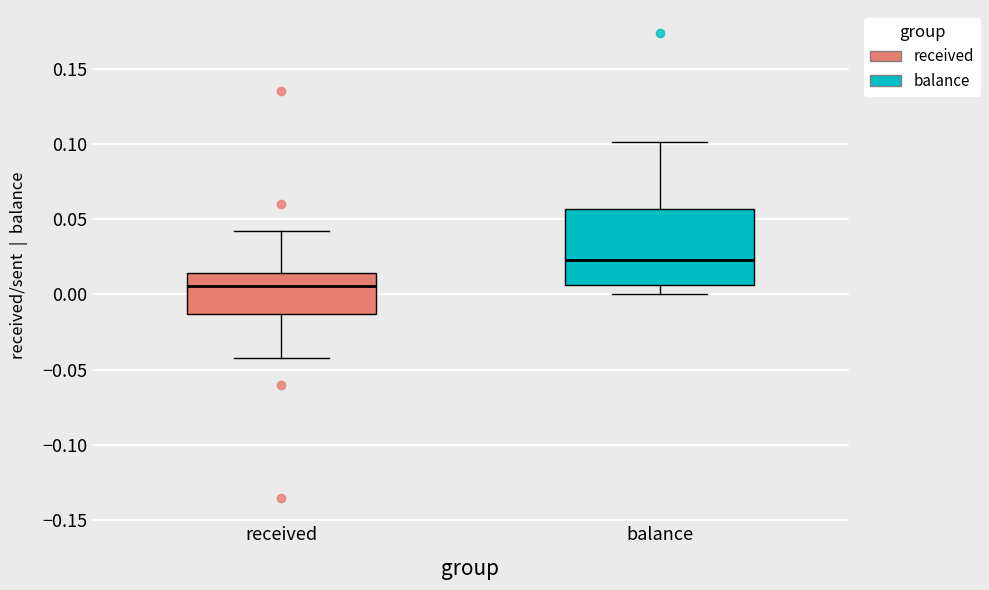

Reading left to right, read every box against the y-axis: the position of its median line, the range the box covers, and the ends of its whiskers. The values are not printed on the chart, so give them approximately, as read against the axis.

received: median 0.005, box -0.015 to 0.015, whiskers -0.040 to 0.040
balance: median 0.025, box 0.005 to 0.055, whiskers 0.000 to 0.100